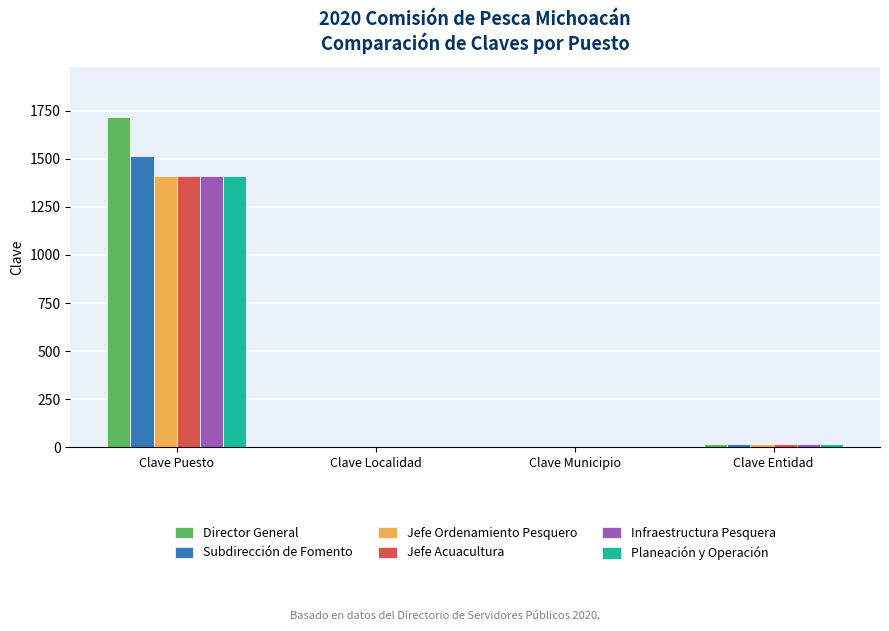

The Director General series shows 1719 at Clave Puesto. True or false?

True